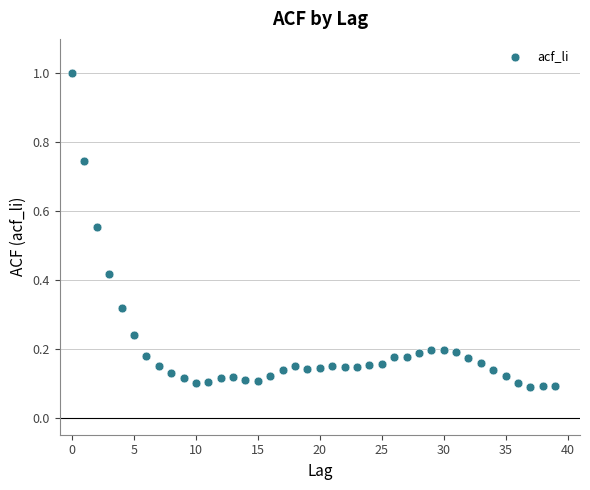

What is the range of Y values (max minus min)?

0.9